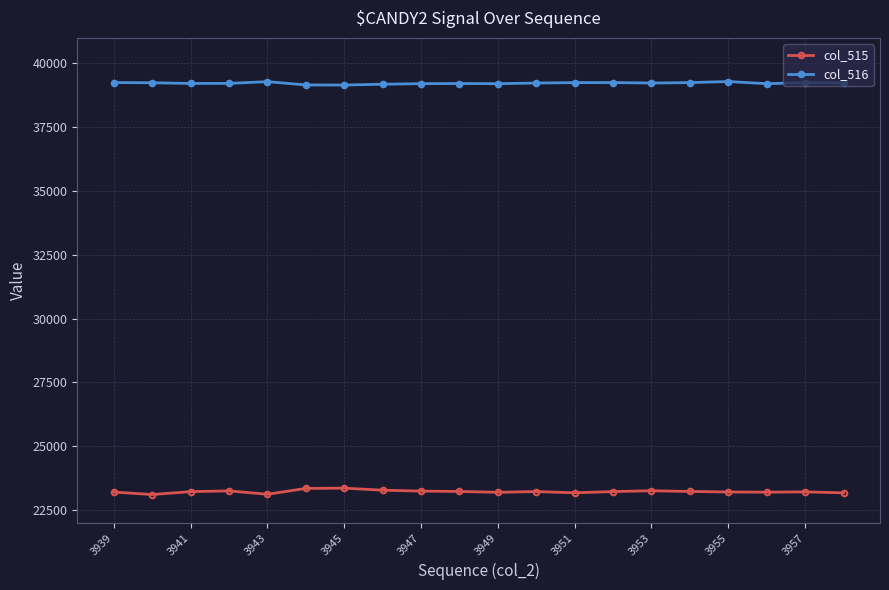

What is the value of the col_515 point at the 20th from the left?

23175